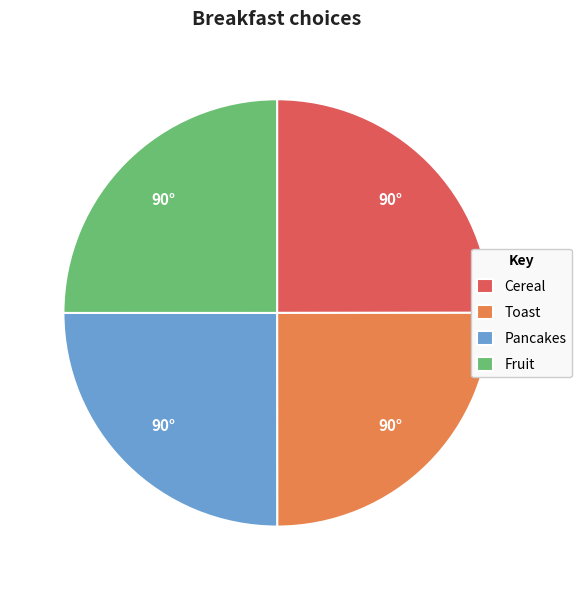

True or false: Cereal accounts for 25% of the total.

True